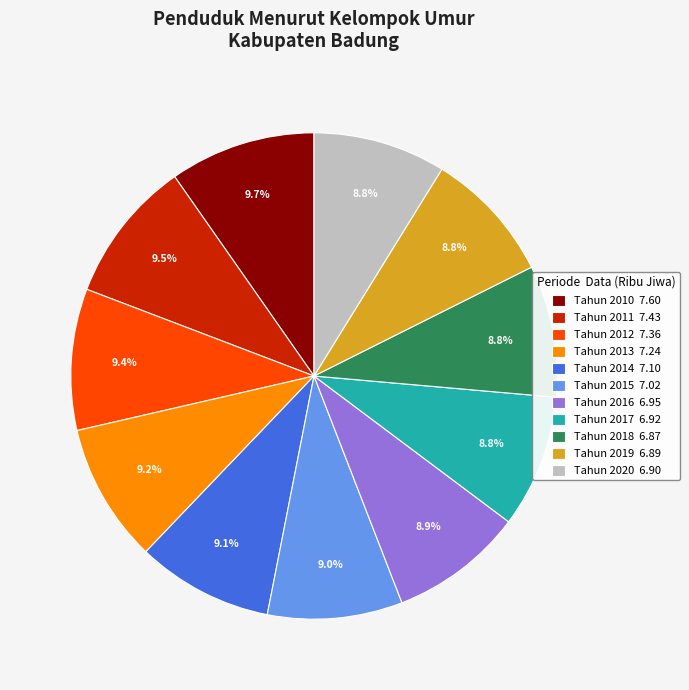

What is the ratio of the value at Tahun 2016 to the value at Tahun 2018?

1.0